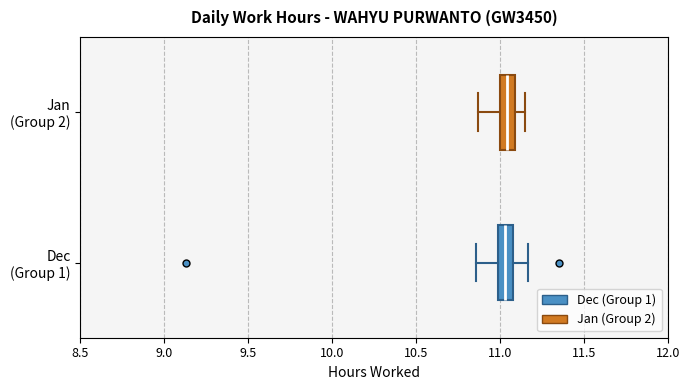

Reading bottom to top, read every box against the x-axis: the position of its median line, the range the box covers, and the ends of its whiskers. The values are not printed on the chart, so give them approximately, as read against the axis.

Dec (Group 1): median 11.05, box 11.00 to 11.10, whiskers 10.85 to 11.15
Jan (Group 2): median 11.05, box 11.00 to 11.10, whiskers 10.85 to 11.15